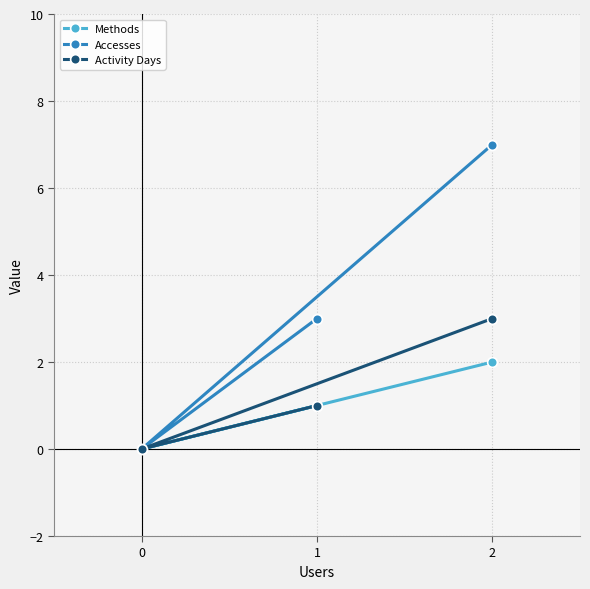

At which label is Methods closest to 1?

1